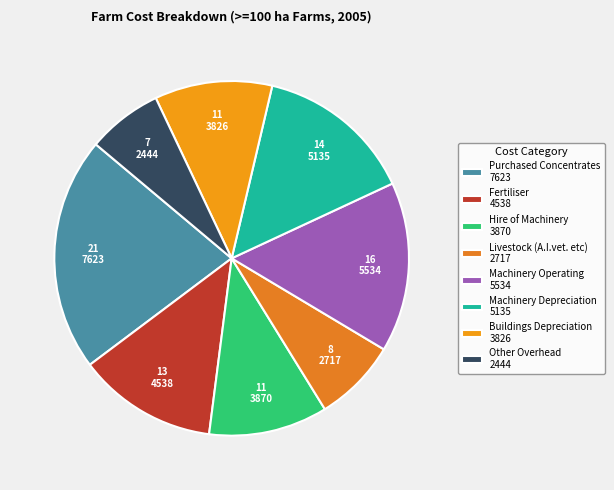

How many slices are in this pie chart?

8